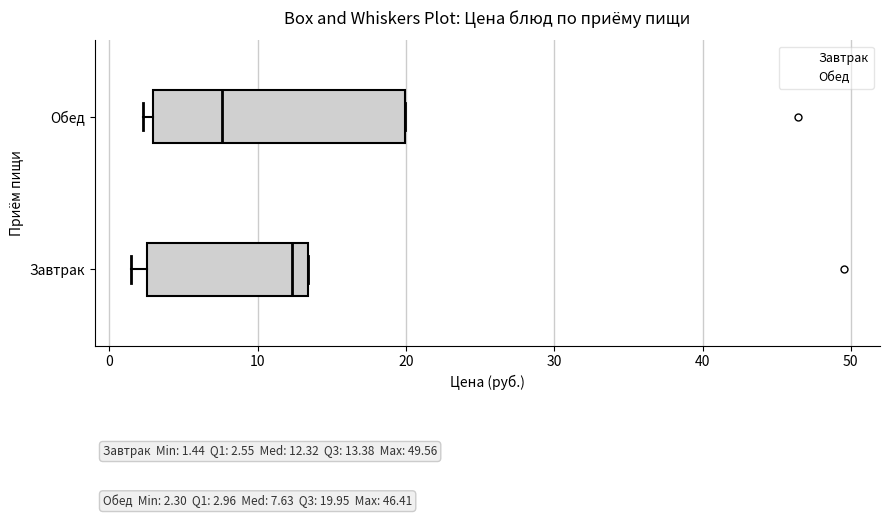

Which box's median line is the furthest to the right?

Завтрак